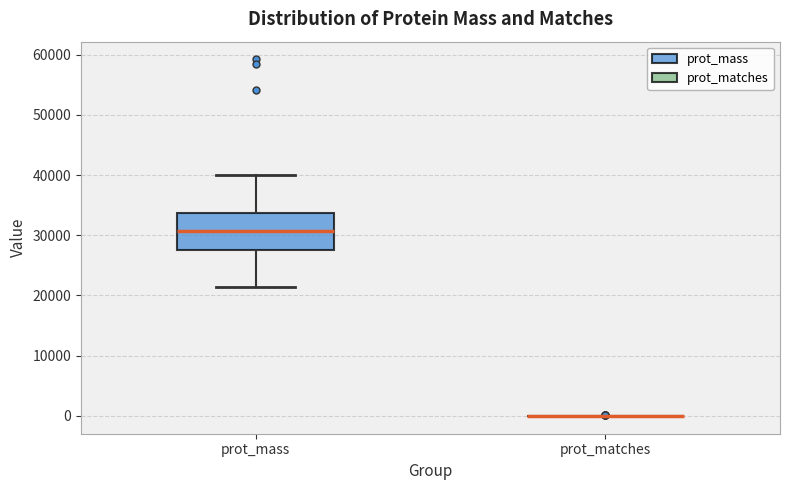

Which box is the tallest, from its lower edge to its upper edge?

prot_mass